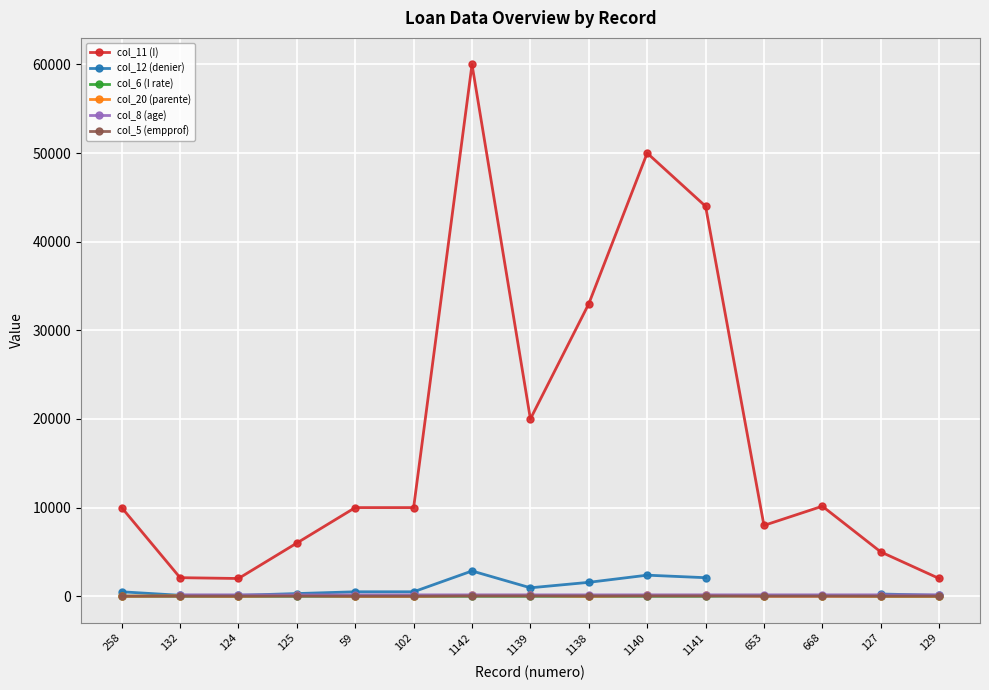

What is the label of the 12th point from the right?

125